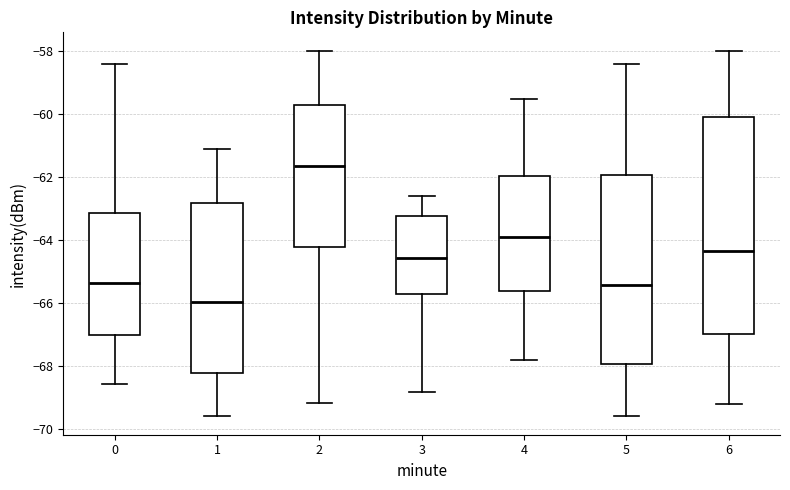

Which box is the tallest, from its lower edge to its upper edge?

6